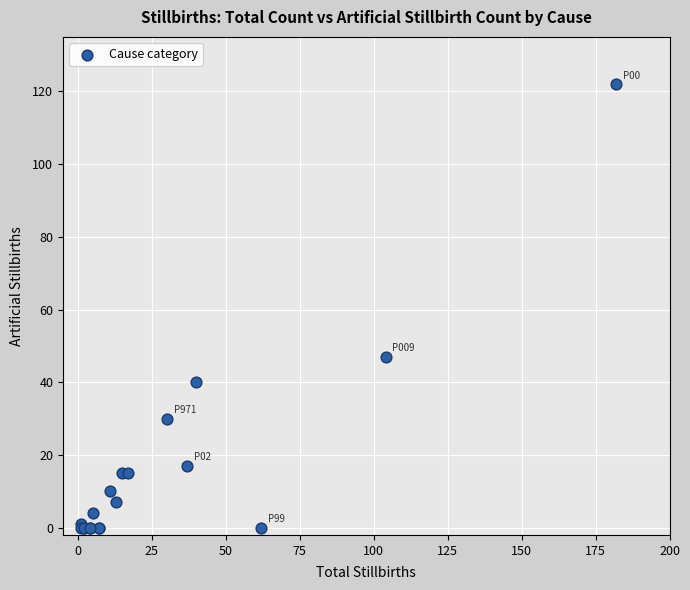

What Y value in the scatter plot is closest to 61?

47